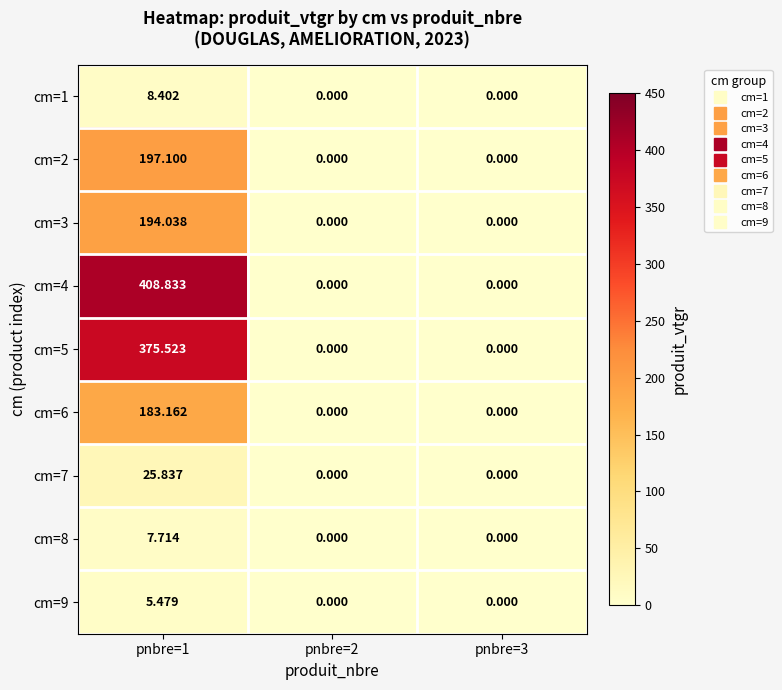

At which category is the sum across all series the highest?

pnbre=1